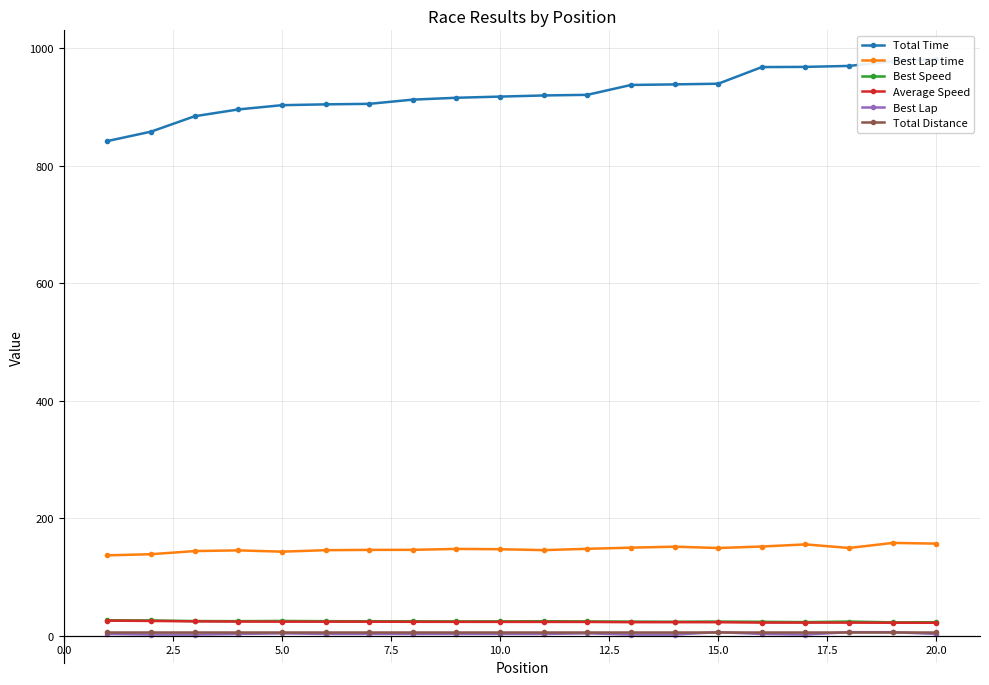

True or false: Best Lap has more than 2 points higher than both neighbors.

True